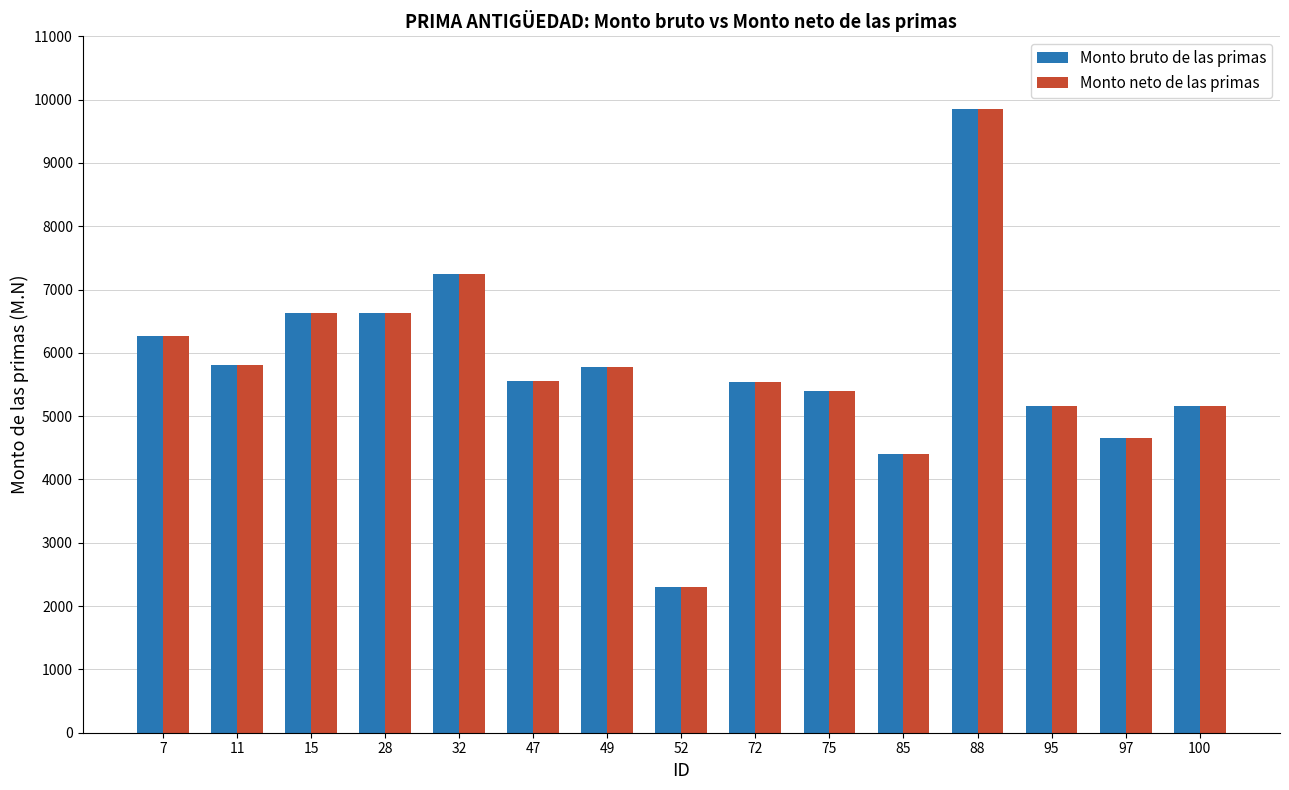

At how many categories does at least one series exceed 9768?

1